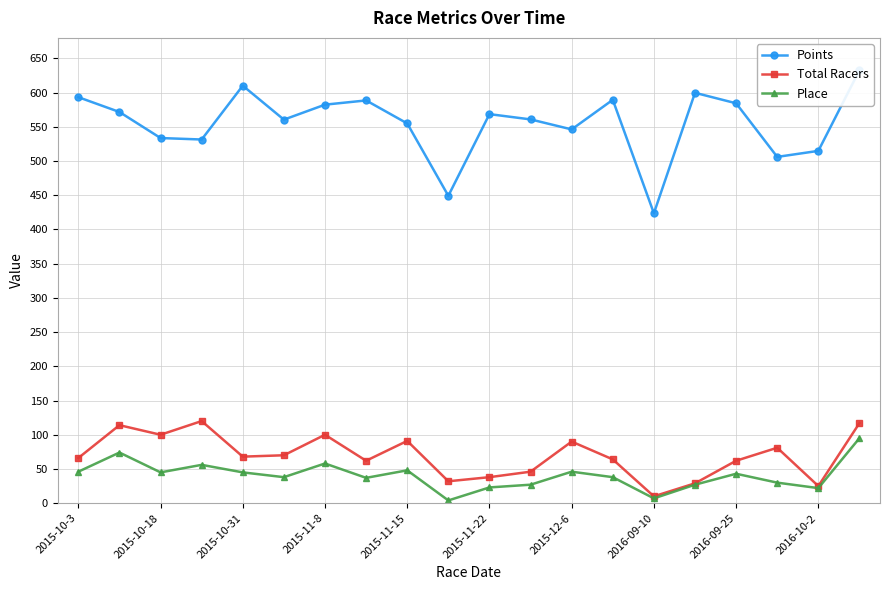

True or false: Place and Points cross at least once.

False